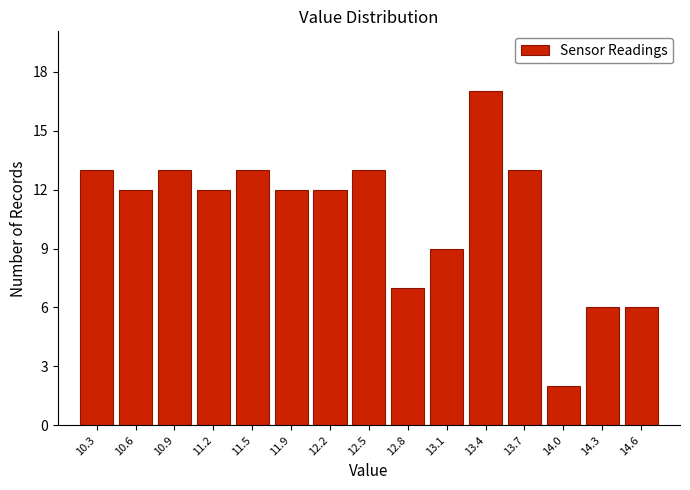

Reading left to right, transcribe all the data shown in this chart.

10.3=13	10.6=12	10.9=13	11.2=12	11.5=13	11.9=12	12.2=12	12.5=13	12.8=7	13.1=9	13.4=17	13.7=13	14.0=2	14.3=6	14.6=6